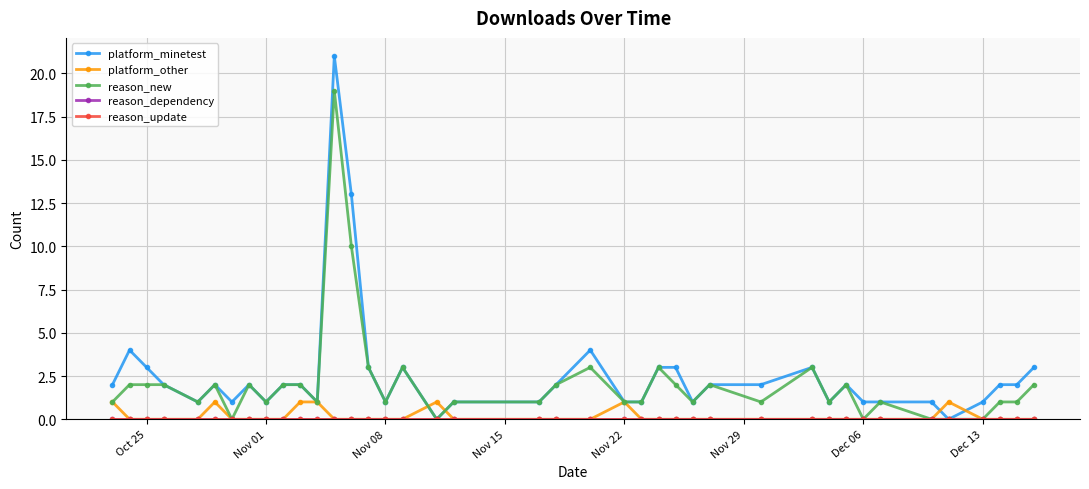

Which series has the largest total across all categories?

platform_minetest